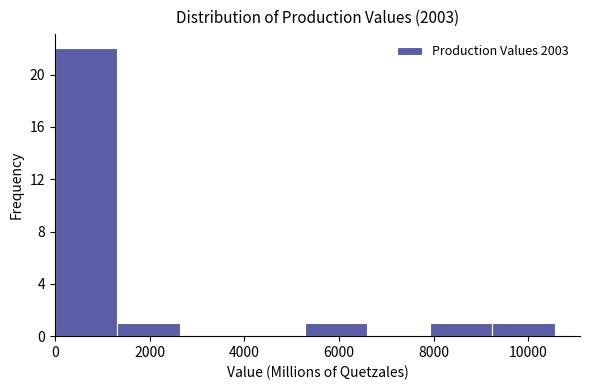

What is the height of the bar covering 5200 to 6600 on the x-axis? Neither the bar edges nor the heights are printed on the chart, so give them approximately, as read against the axes.

1